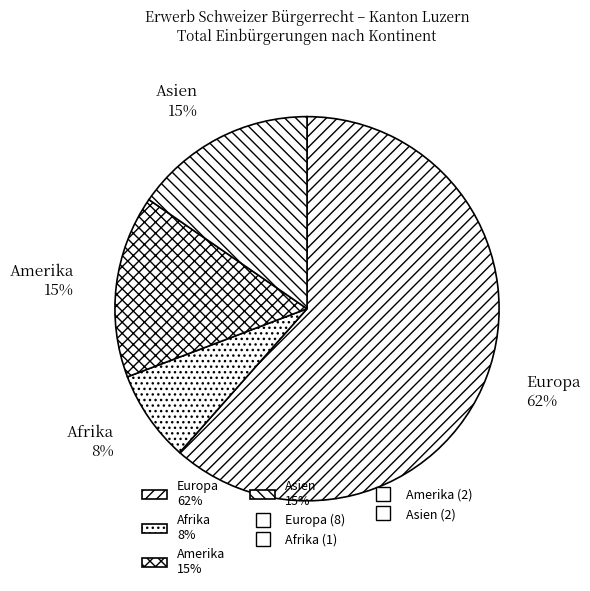

Which slice is the smallest?

Afrika 8%